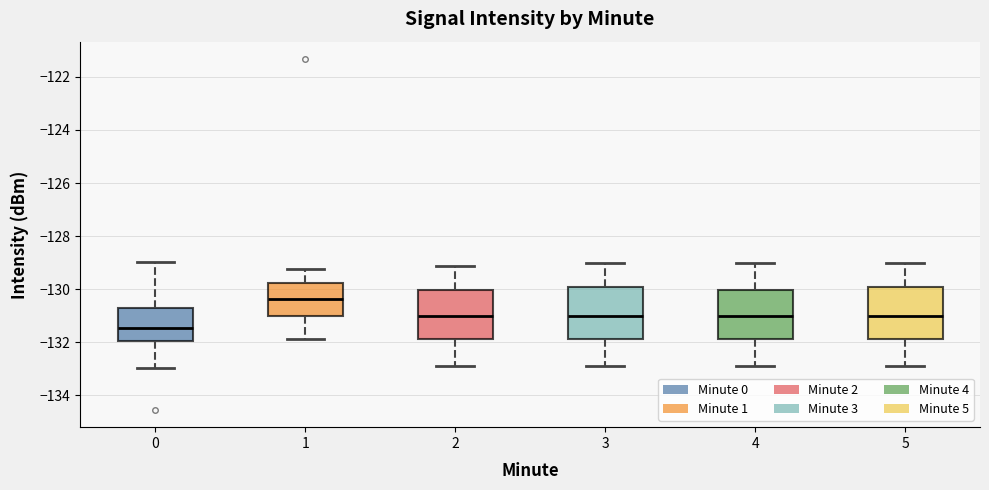

Where is the lower edge of the box at x = 3 on the y-axis? The values are not printed on the chart, so give them approximately, as read against the axis.

-131.8